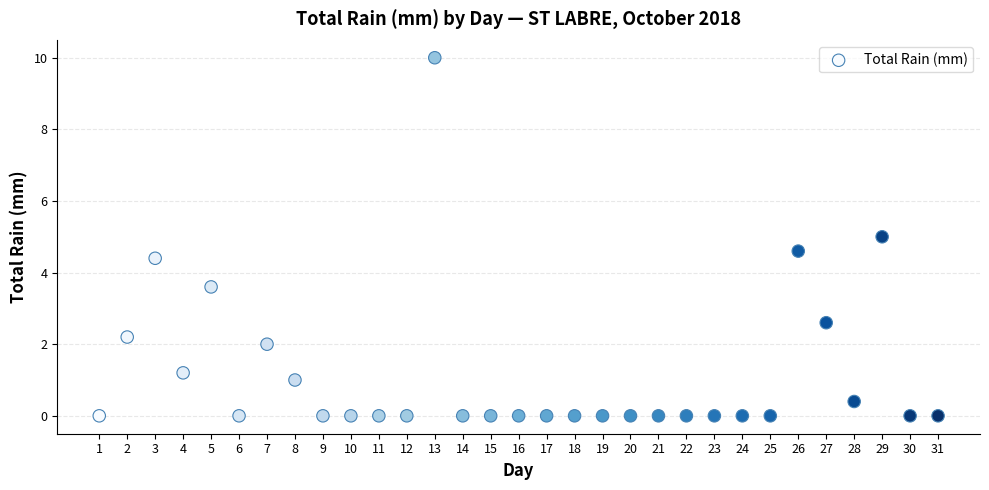

What is the range of Y values (max minus min)?

10.0